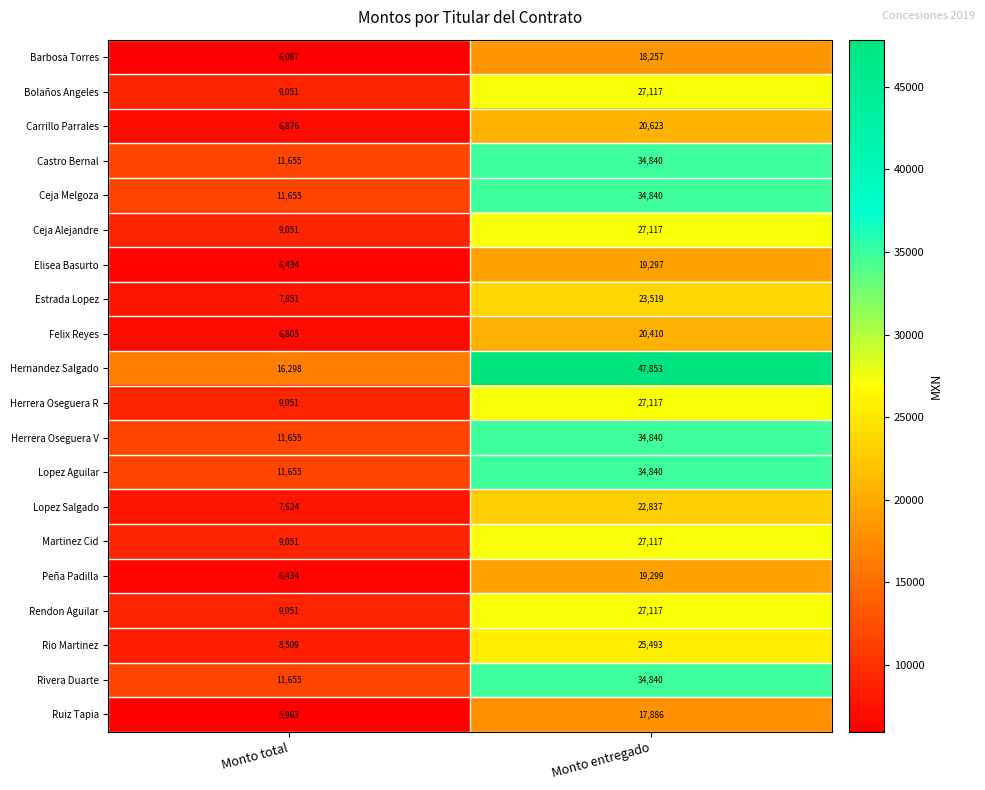

What is the difference between the Rivera Duarte values at Monto entregado and Monto total?

23185